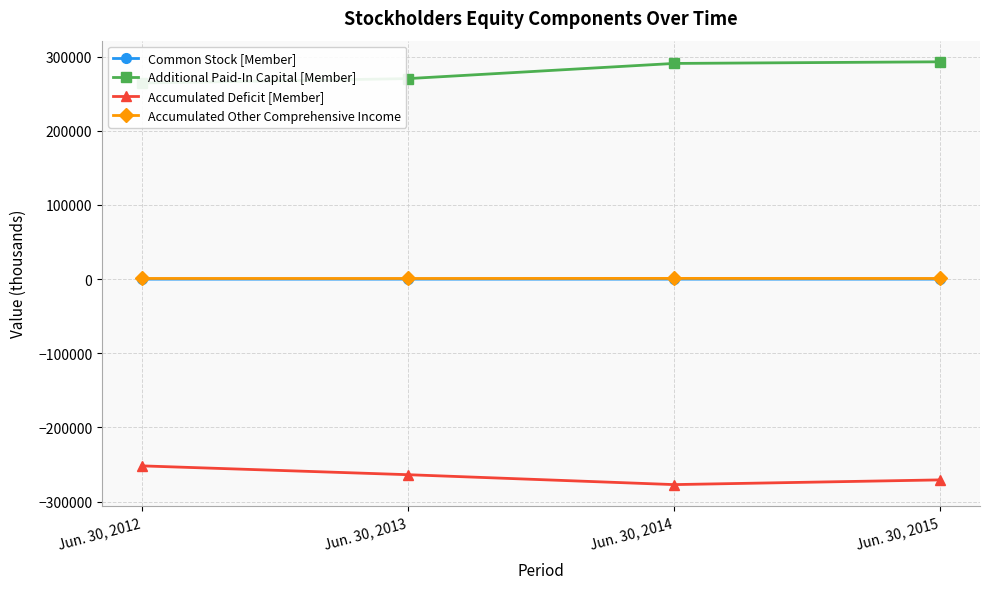

In Accumulated Other Comprehensive Income, how many points are lower than both neighbors (excluding endpoints)?

1